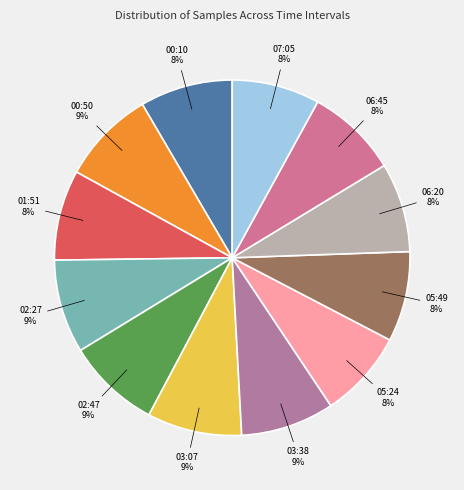

What is the largest slice in the pie chart?

03:07